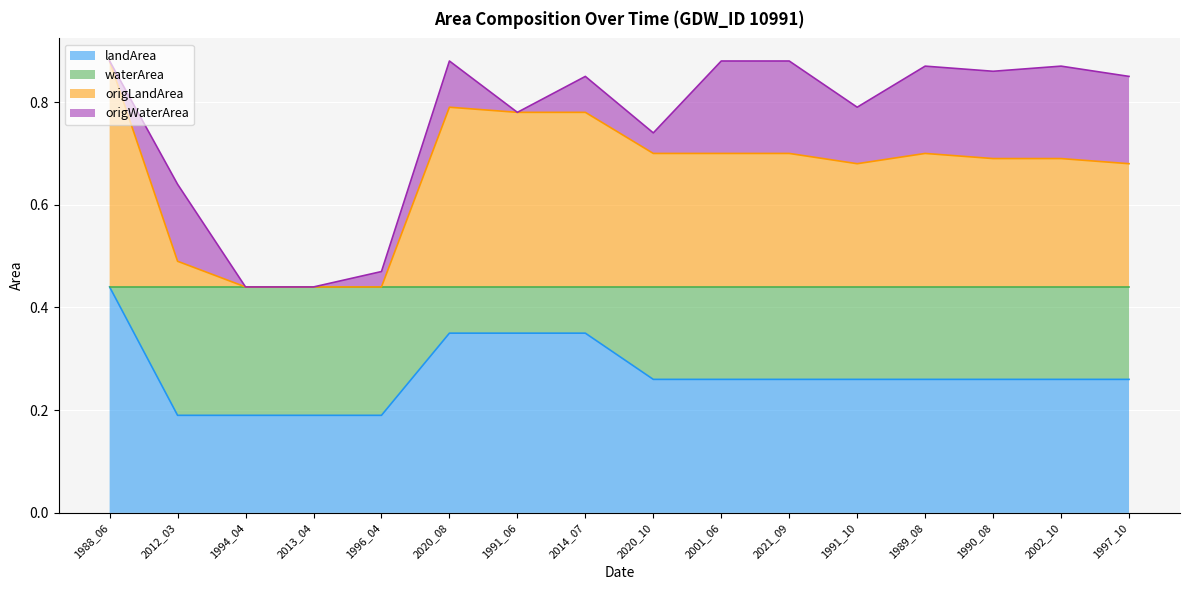

Which category has the highest value in the landArea series?

1988_06